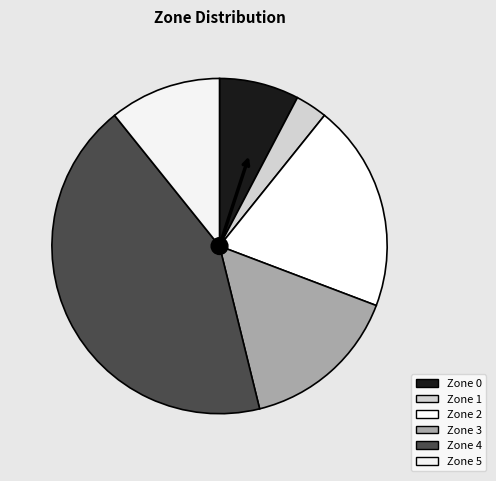

Which category has the biggest portion of the pie?

Zone 4